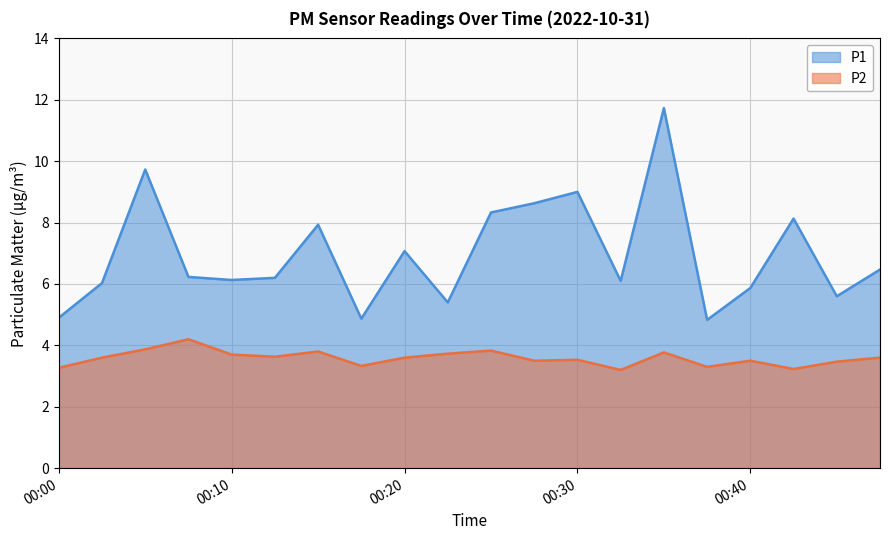

How many lines are shown in the chart?

2